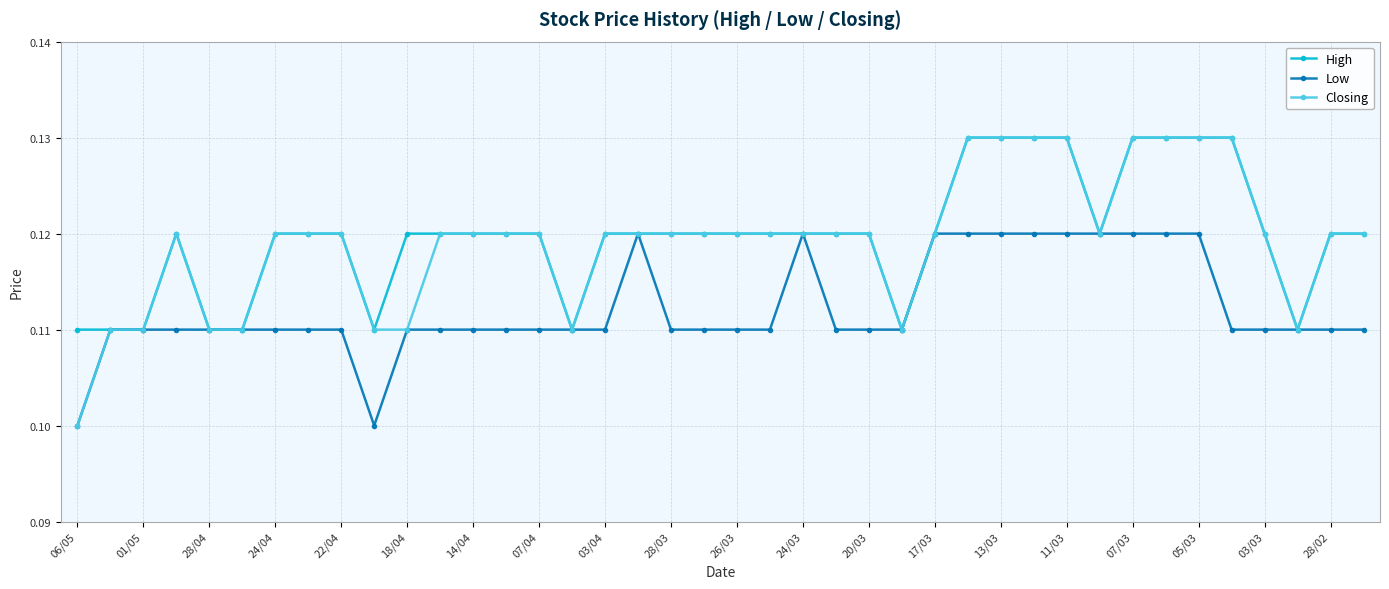

Count the Low values in the range 0 to 1.

40